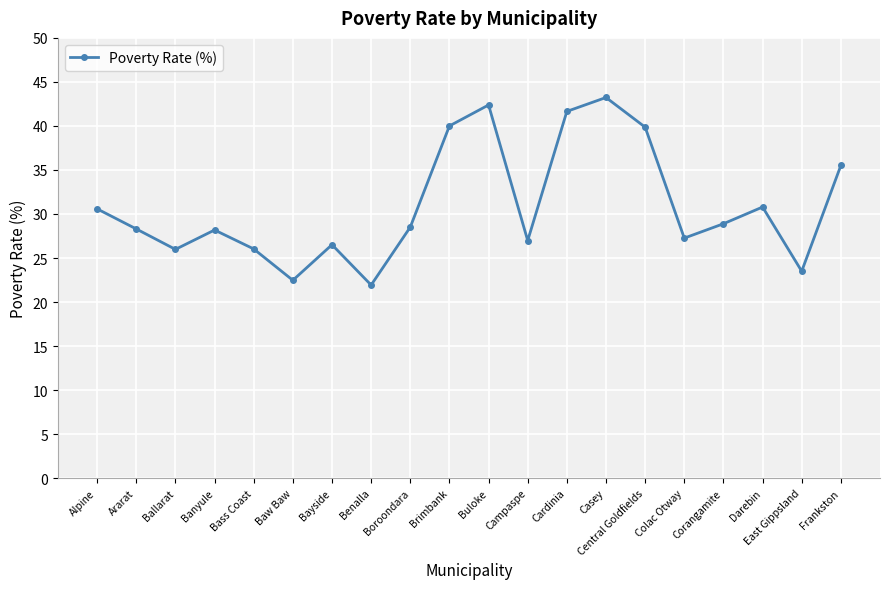

What is the label of the 2nd point from the left?

Ararat